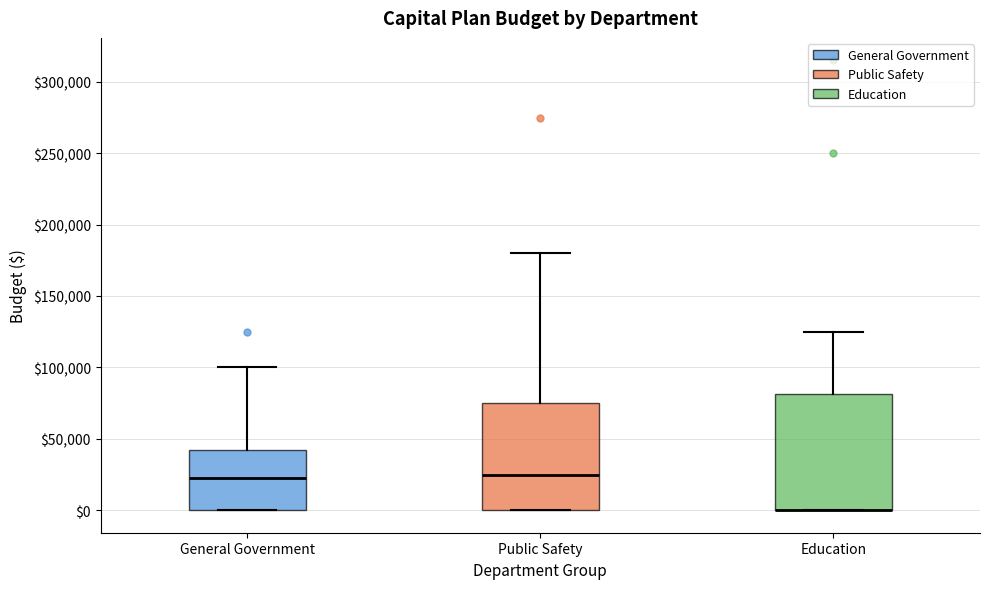

Reading left to right, transcribe this box plot: for each box, give where its median line is, the range the box spans, and where its two whiskers end, as read against the y-axis. The values are not printed on the chart, so give them approximately, as read against the axis.

General Government: median 25000, box 0 to 45000, whiskers 0 to 100000
Public Safety: median 25000, box 0 to 75000, whiskers 0 to 180000
Education: median 0 (drawn on the box's lower edge), box 0 to 80000, whiskers 0 to 125000